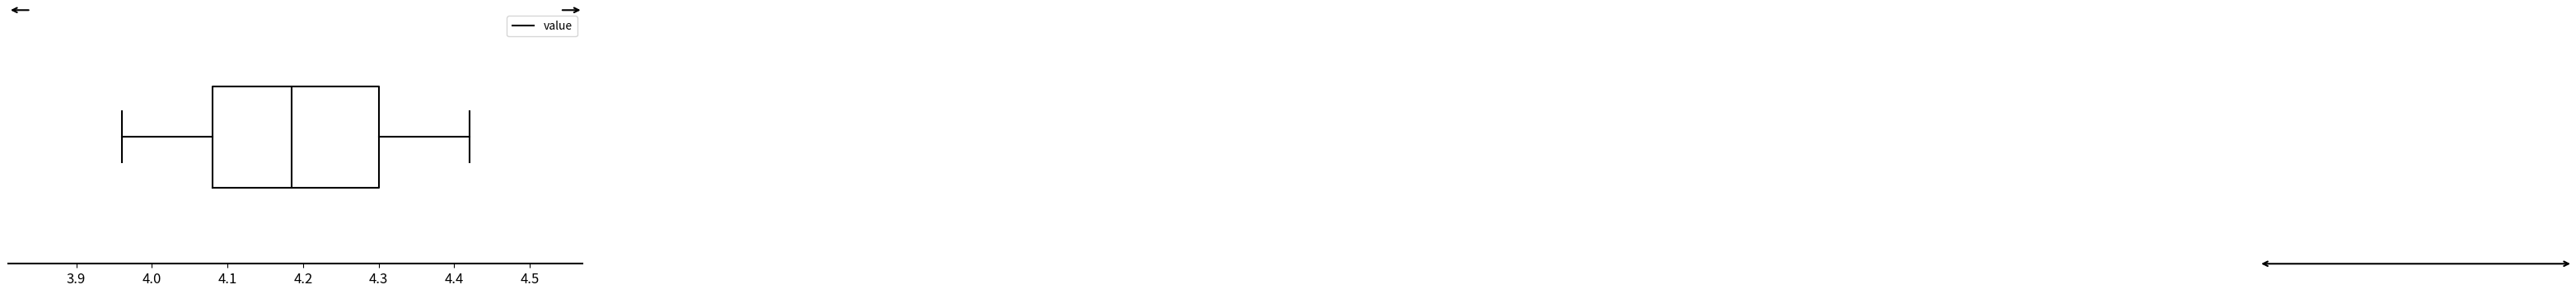

Where does the right whisker of the box end on the x-axis? The values are not printed on the chart, so give them approximately, as read against the axis.

4.42